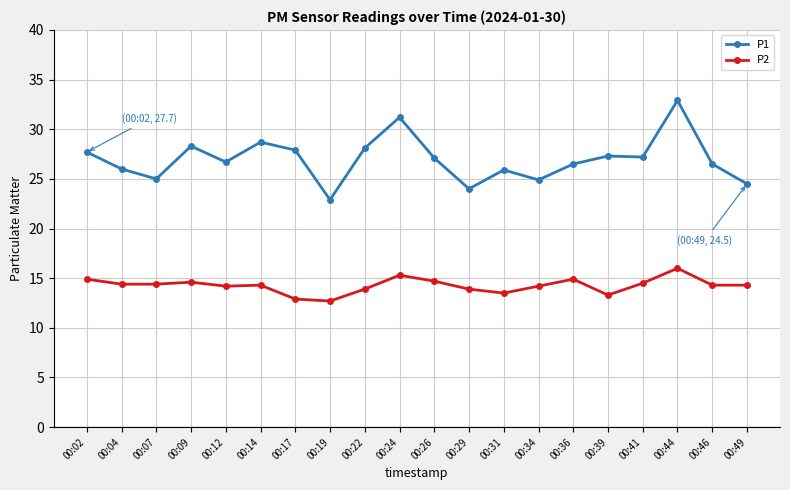

Is the value of P1 at 00:26 greater than the value of P2 at 00:31?

Yes